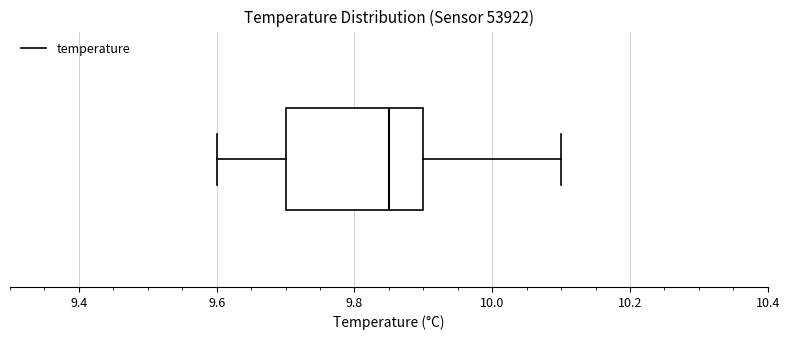

Transcribe this box plot: give where the median line is, the range the box spans, and where the two whiskers end, as read against the x-axis. The values are not printed on the chart, so give them approximately, as read against the axis.

median 9.86, box 9.70 to 9.90, whiskers 9.60 to 10.10